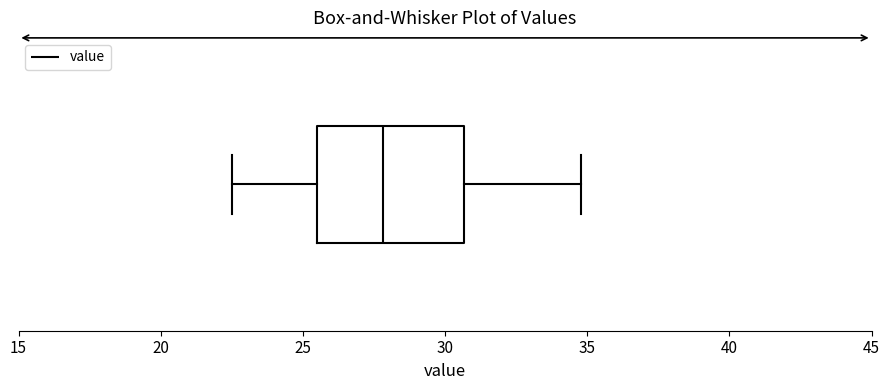

Where is the right edge of the box on the x-axis? The values are not printed on the chart, so give them approximately, as read against the axis.

30.5